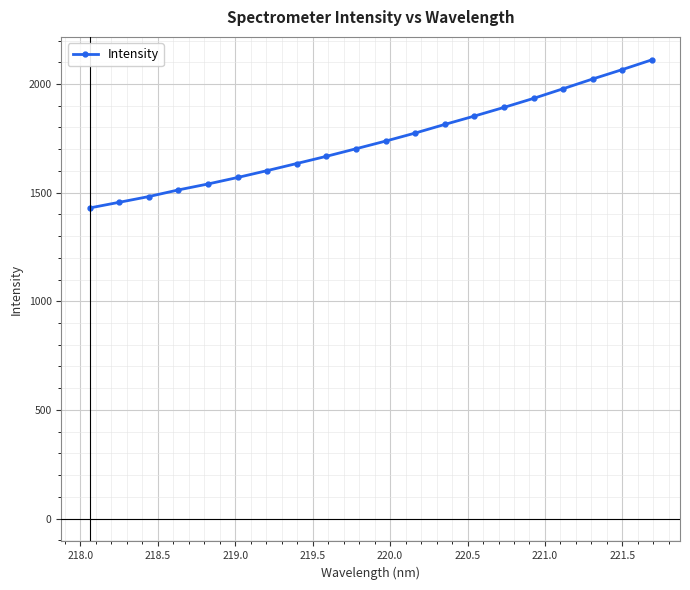

What is the smallest value displayed?

1429.3